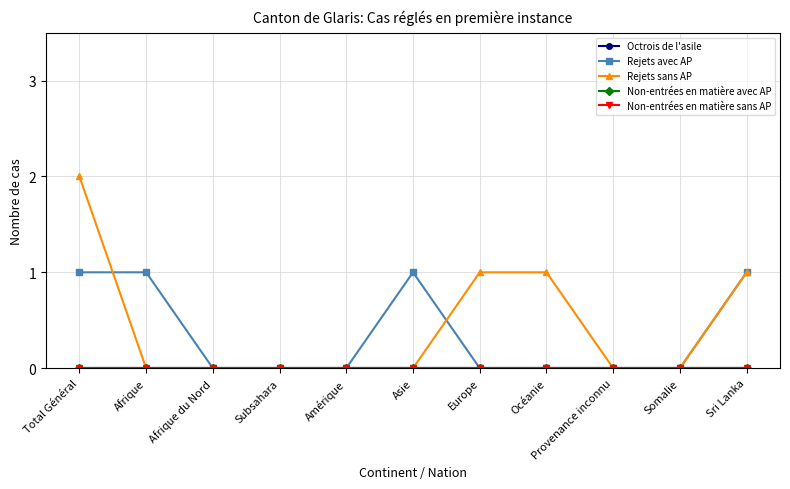

Rank the series at Sri Lanka from lowest to highest value.

Octrois de l'asile, Non-entrées en matière avec AP, Non-entrées en matière sans AP, Rejets avec AP, Rejets sans AP